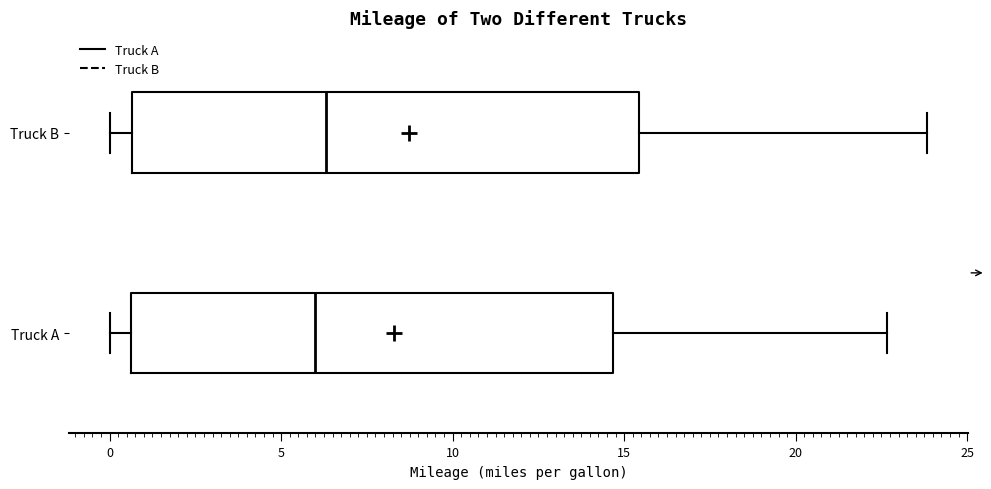

Reading bottom to top, transcribe this box plot: for each box, give where its median line is, the range the box spans, and where its two whiskers end, as read against the x-axis. The values are not printed on the chart, so give them approximately, as read against the axis.

Truck A: median 6.0, box 0.5 to 14.5, whiskers 0.0 to 22.5
Truck B: median 6.5, box 0.5 to 15.5, whiskers 0.0 to 24.0